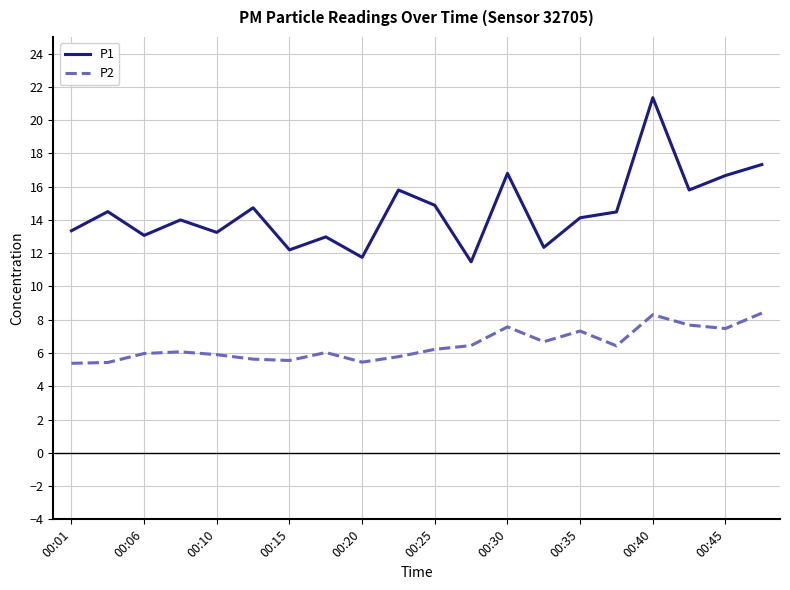

True or false: P2 and P1 intersect in this chart.

False